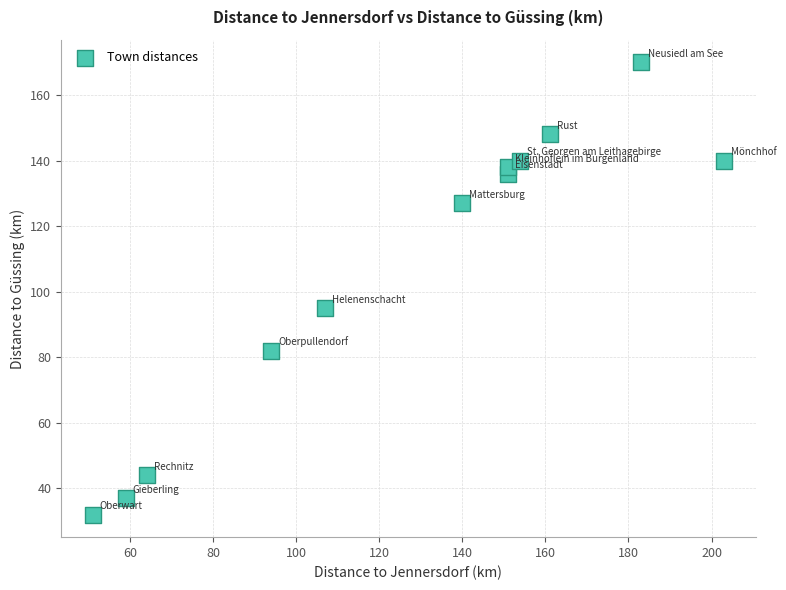

What Y value in the scatter plot is closest to 101?

95